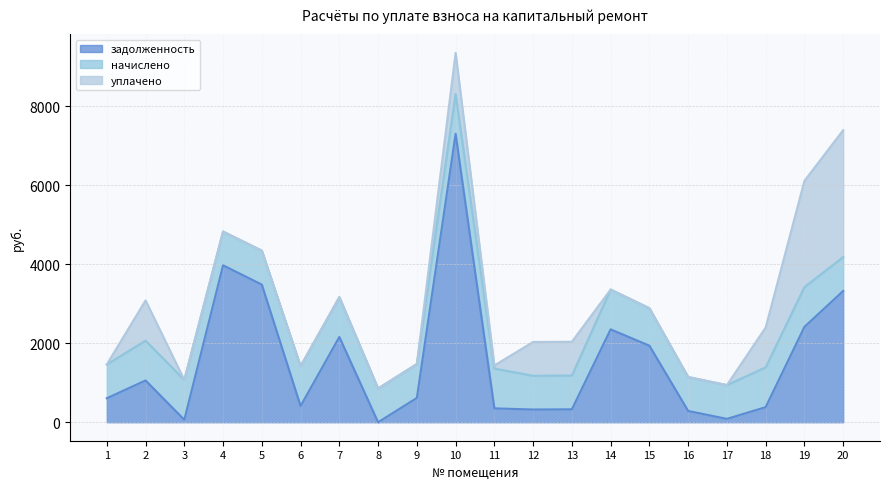

Reading left to right, what are all the values shown in this chart?

задолженность: 608.2	1058.8	62.6	3975.7	3488.1	411.4	2160.4	0.0	616.1	7306.9	352.2	322.4	328.1	2353.6	1939.6	286.3	85.5	383.1	2416.2	3325.6
начислено: 855.6	1008.7	1008.7	855.6	859.0	1008.7	1008.7	855.6	859.0	1008.7	1008.7	855.6	855.6	1008.7	949.2	859.0	855.6	1008.7	1008.7	859.0
уплачено: 0.0	1019.3	0.0	0.0	0.0	0.0	0.0	0.0	0.0	1042.1	78.8	855.6	855.6	0.0	0.0	0.0	0.0	1008.7	2689.8	3214.5